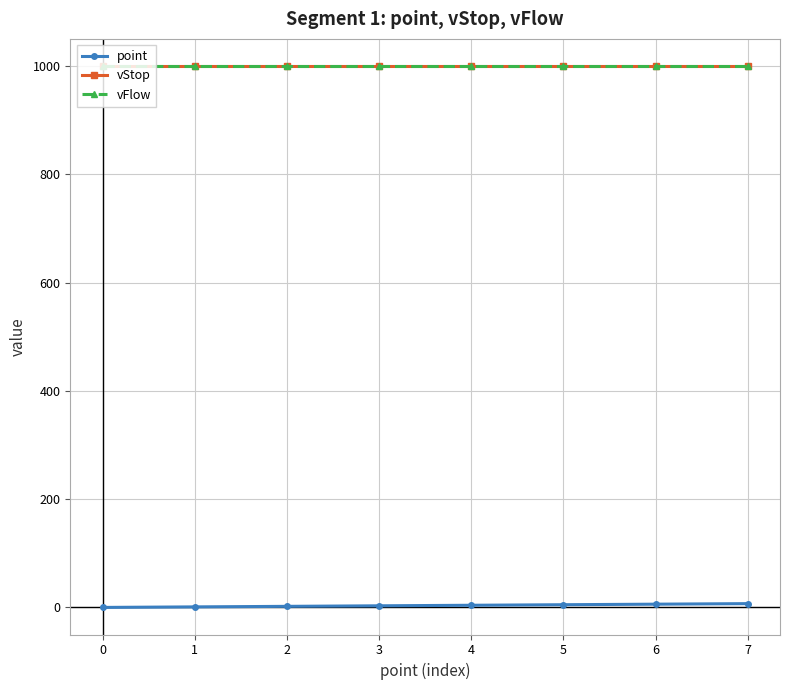

What is the sum of all vFlow values?

8000